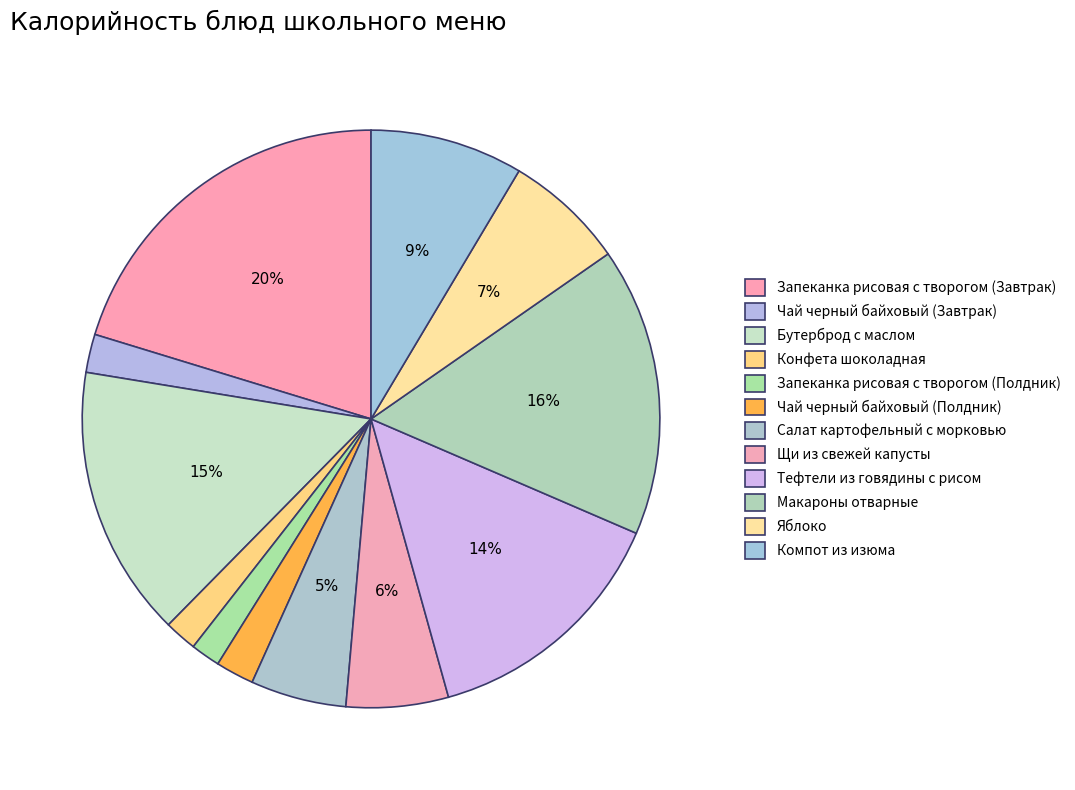

To the nearest percent, what is the difference between the largest and smallest slice percentages?

19%